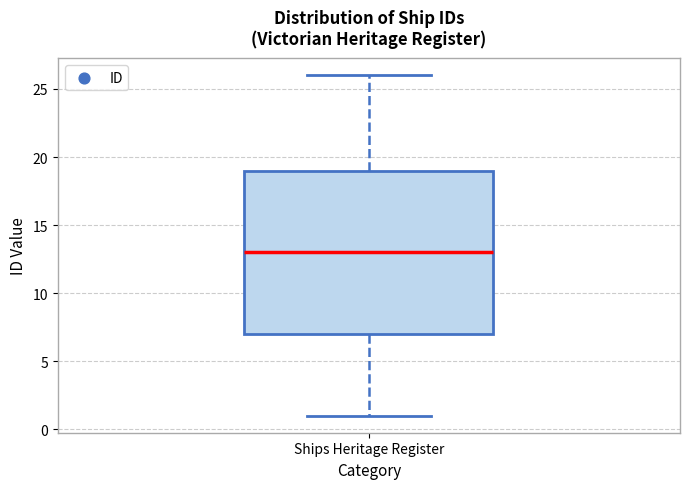

Transcribe this box plot: give where the median line is, the range the box spans, and where the two whiskers end, as read against the y-axis. The values are not printed on the chart, so give them approximately, as read against the axis.

median 13, box 7 to 19, whiskers 1 to 26